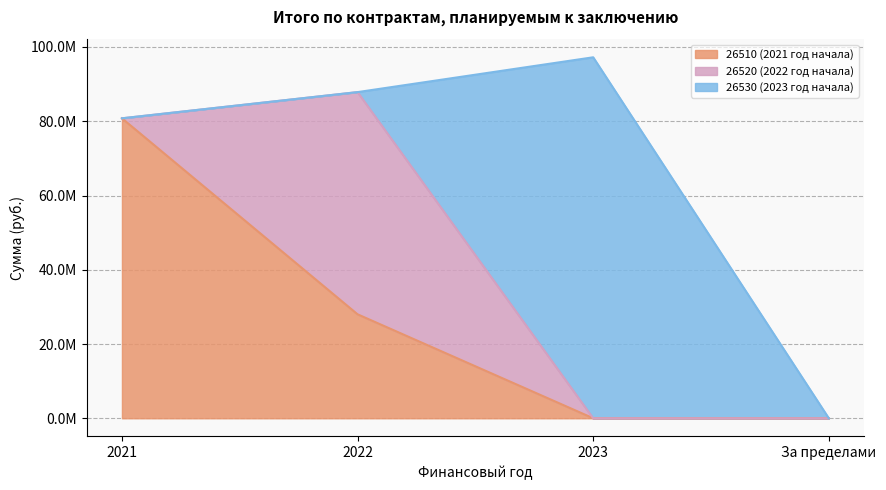

How many values in 2022 (первый год планового периода) are above zero?

2